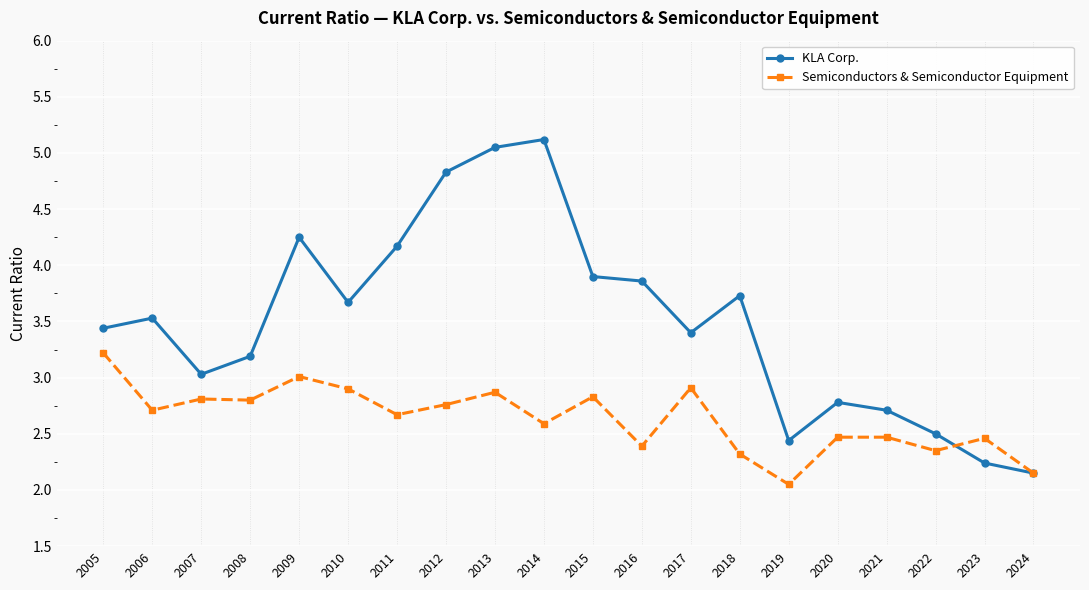

List the series in order of their overall mean, lowest first.

Semiconductors & Semiconductor Equipment, KLA Corp.